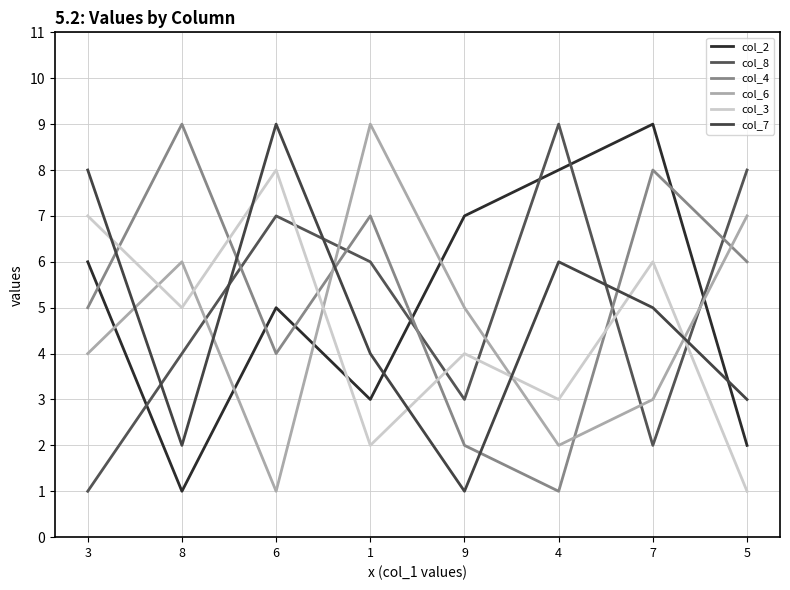

What is the smallest value displayed?

1